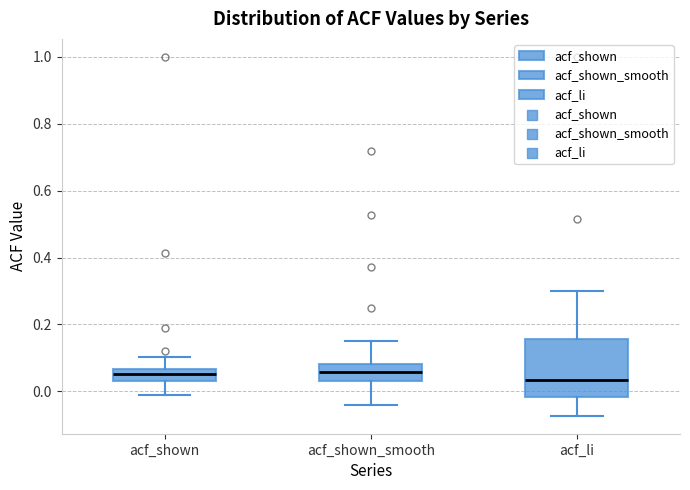

Reading left to right, transcribe this box plot: for each box, give where its median line is, the range the box spans, and where its two whiskers end, as read against the y-axis. The values are not printed on the chart, so give them approximately, as read against the axis.

acf_shown: median 0.06 (inside the box), box 0.04 to 0.06, whiskers -0.02 to 0.10
acf_shown_smooth: median 0.06, box 0.04 to 0.08, whiskers -0.04 to 0.16
acf_li: median 0.04, box -0.02 to 0.16, whiskers -0.08 to 0.30